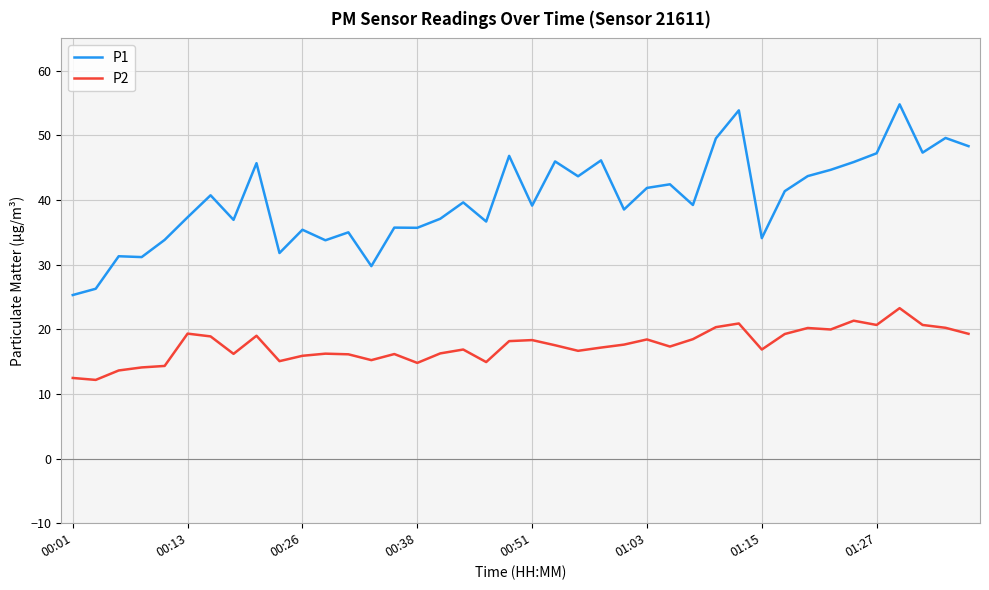

True or false: P2 and P1 intersect in this chart.

False